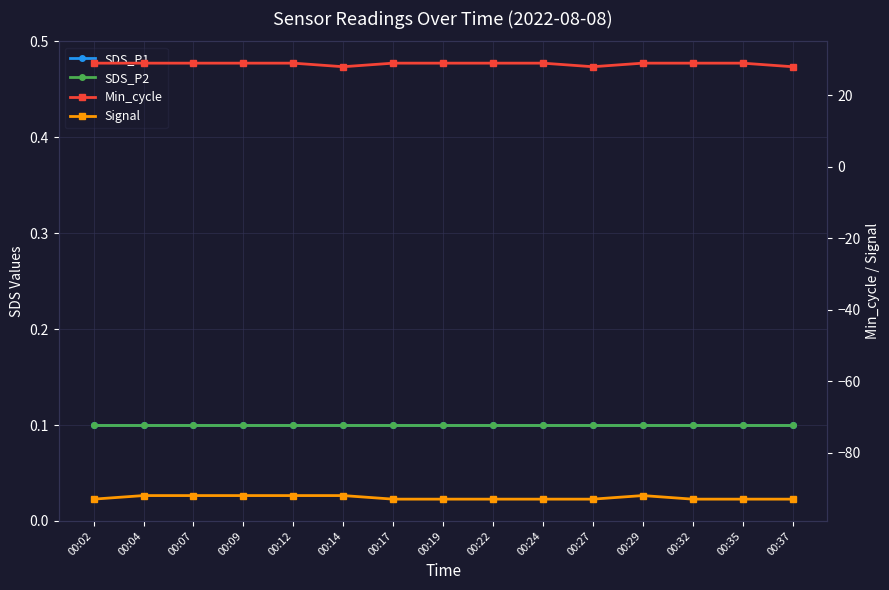

At 00:19, list the series in order from smallest to largest.

Signal, SDS_P1, SDS_P2, Min_cycle